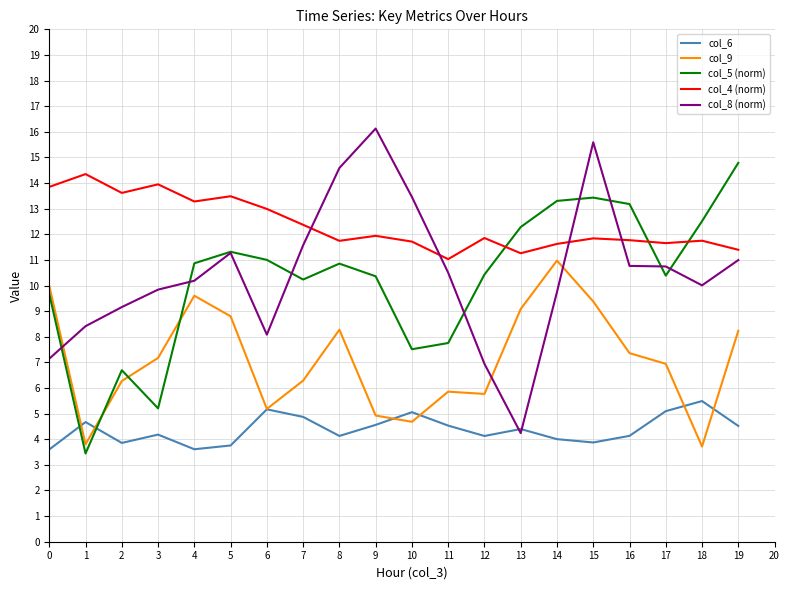

Is it true that col_8 (norm) equals 14.9 at 1?

False